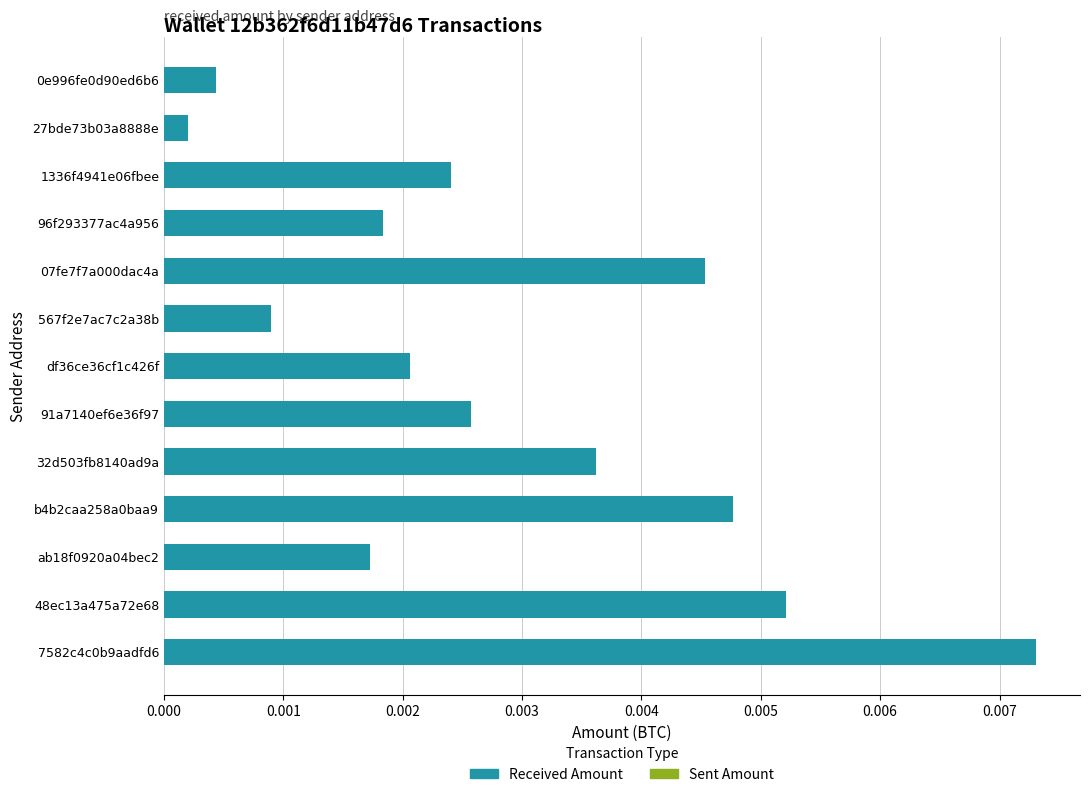

Where is the data nearest to the value 0?

27bde73b03a8888e